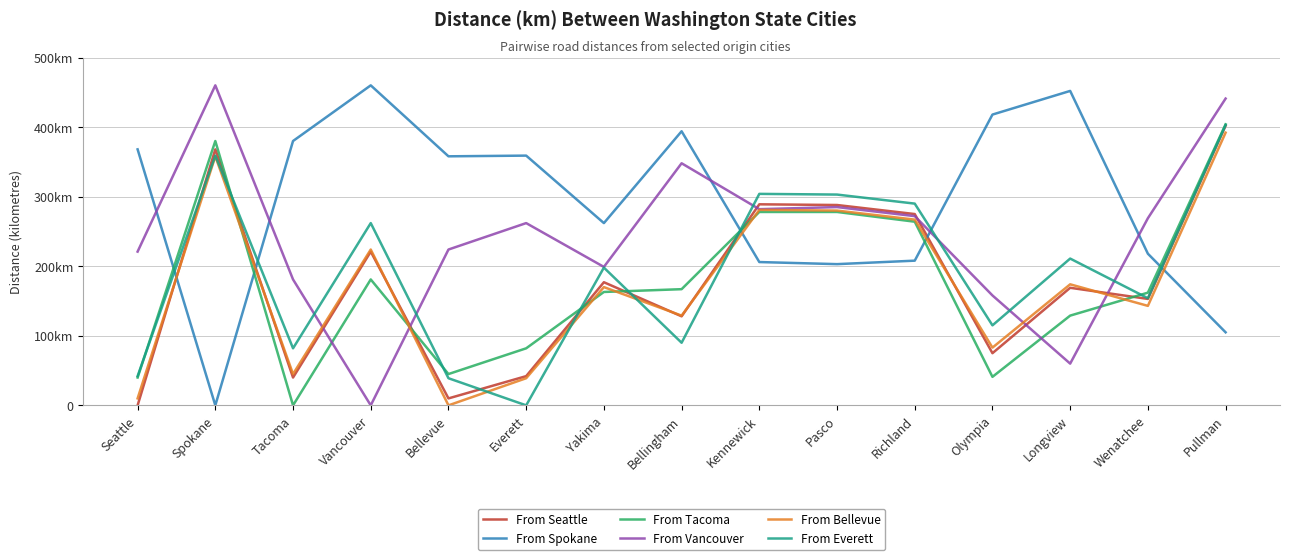

Is the value of From Spokane at Yakima greater than the value of From Everett at Longview?

Yes